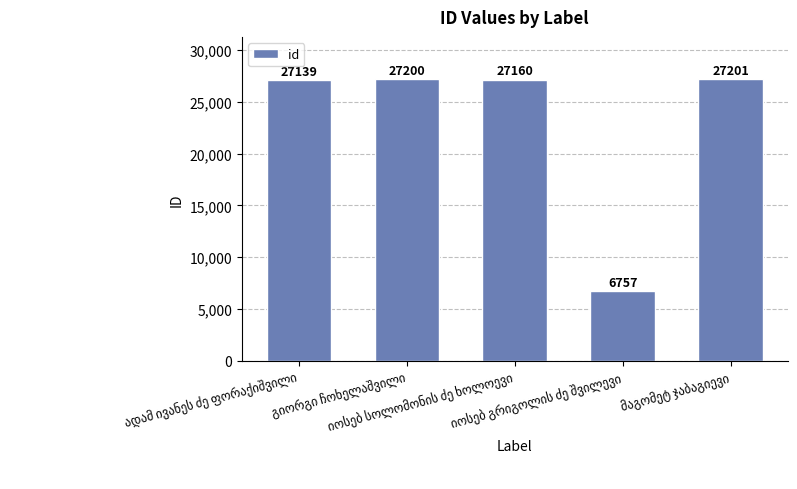

What is the value of the 5th bar from the left?

27201